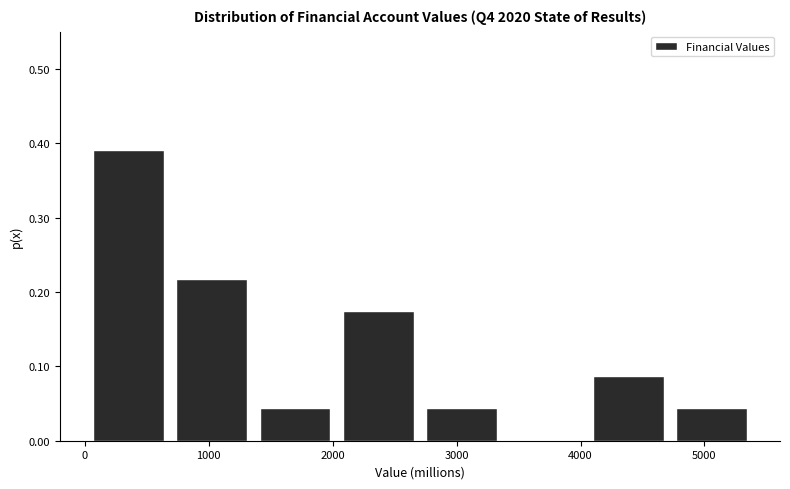

Which range on the x-axis has the tallest bar?

0 to 700